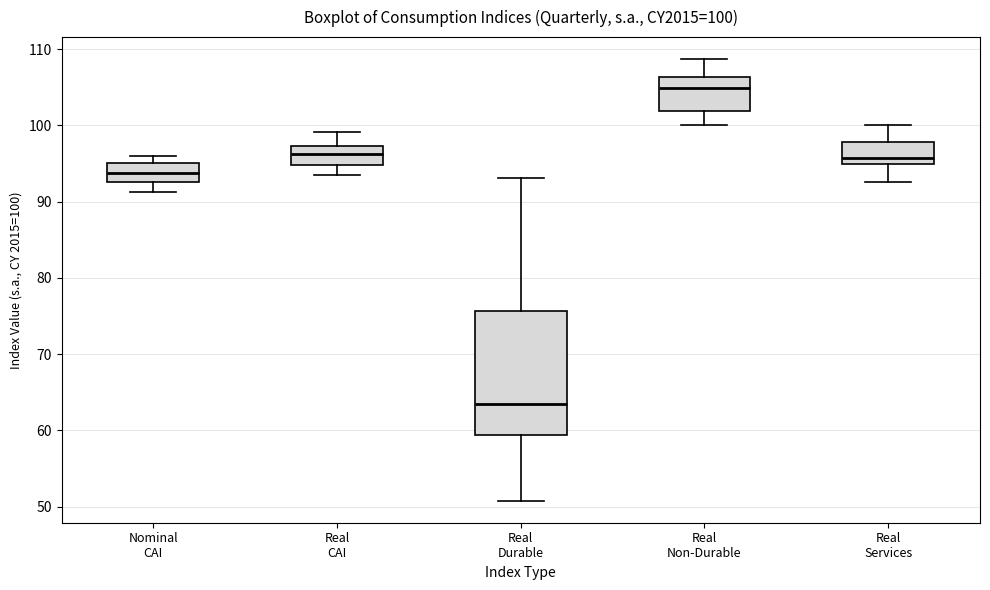

Which box is the tallest, from its lower edge to its upper edge?

Real Durable